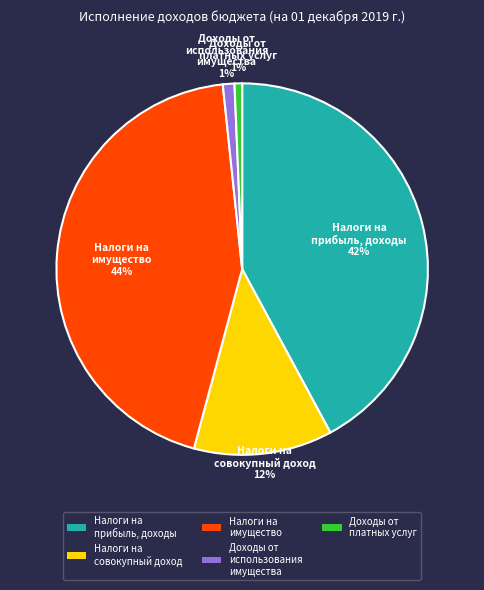

To the nearest percent, what portion does Налоги на совокупный доход represent?

12%